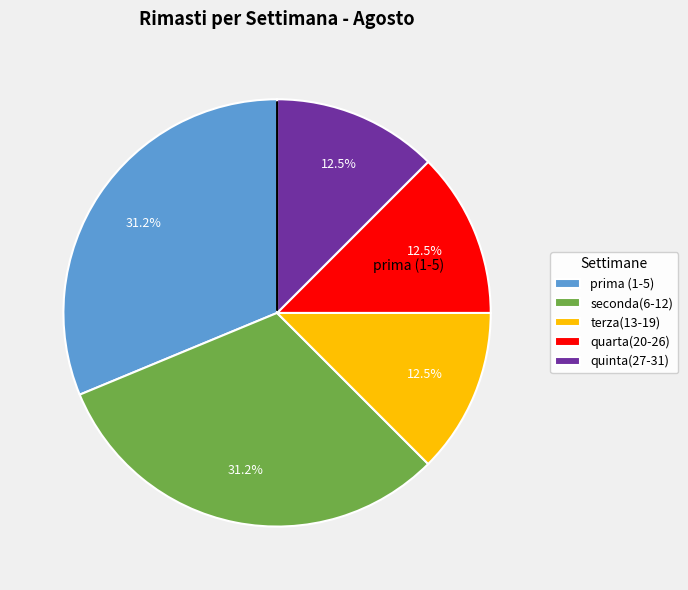

How many slices are in this pie chart?

5